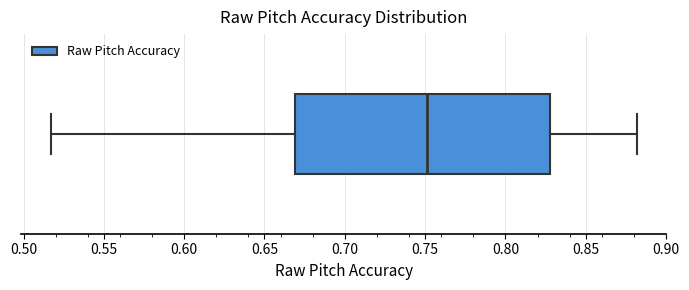

Transcribe this box plot: give where the median line is, the range the box spans, and where the two whiskers end, as read against the x-axis. The values are not printed on the chart, so give them approximately, as read against the axis.

median 0.750, box 0.670 to 0.830, whiskers 0.515 to 0.880